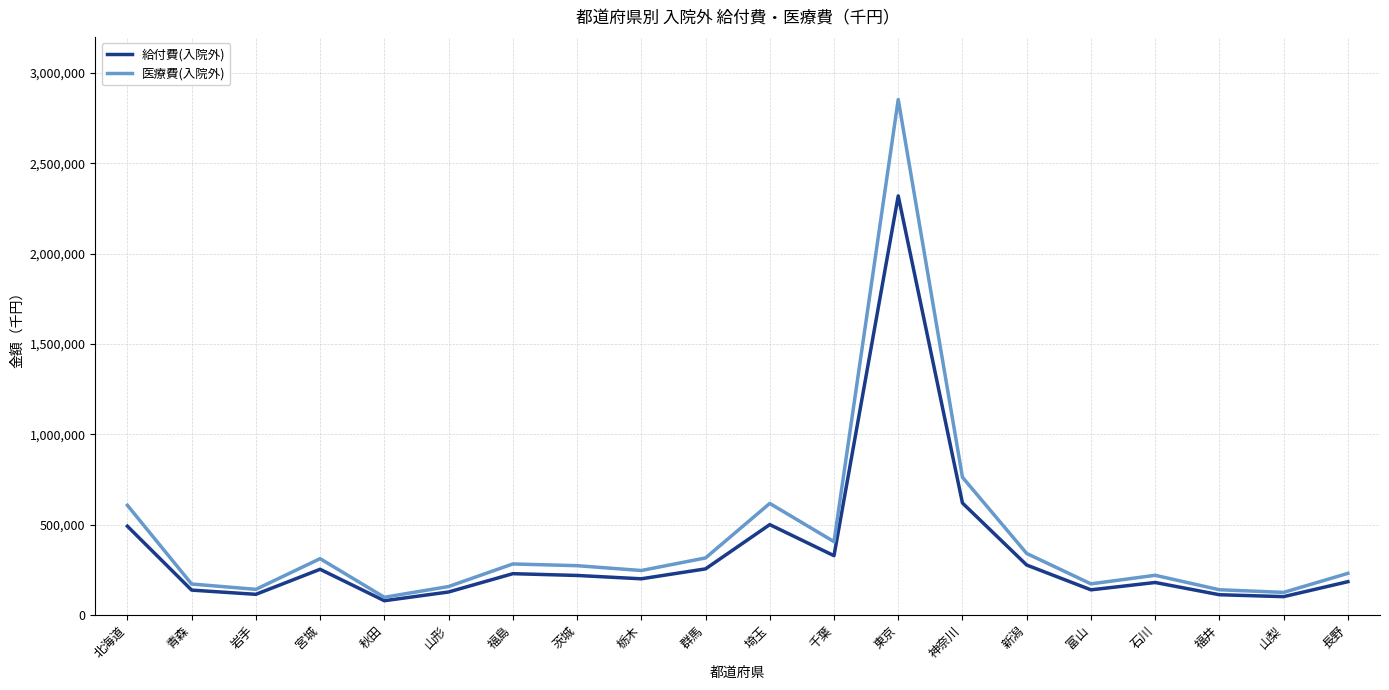

Which category has the highest value in the 給付費(入院外) series?

東京